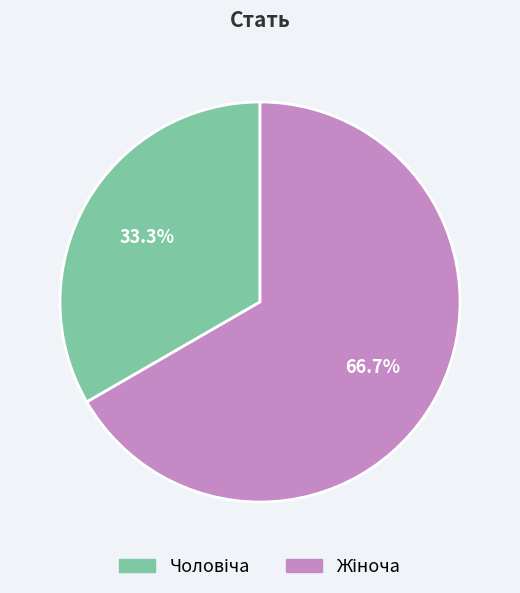

Count the number of slices in the pie.

2